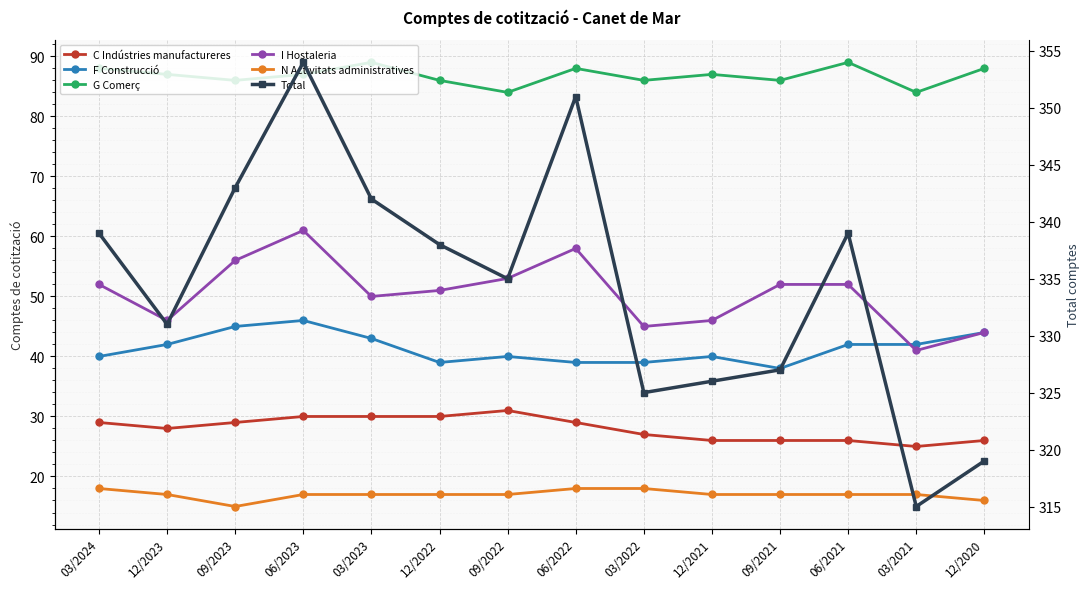

What is the label of the 6th point from the right?

03/2022